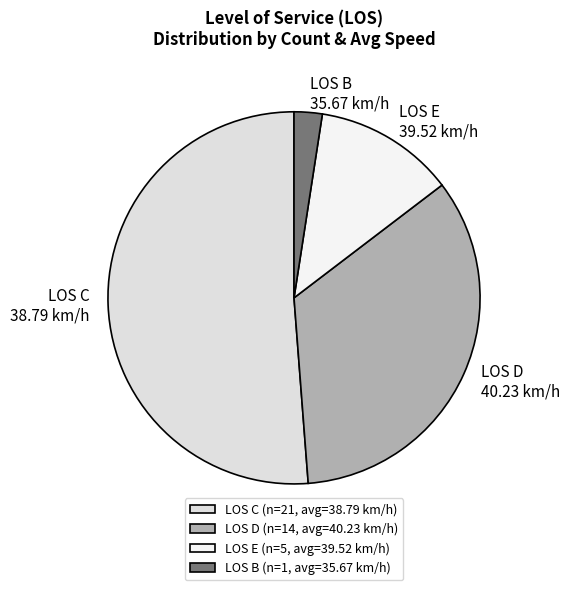

The LOS E slice represents 6% of the pie. True or false?

False